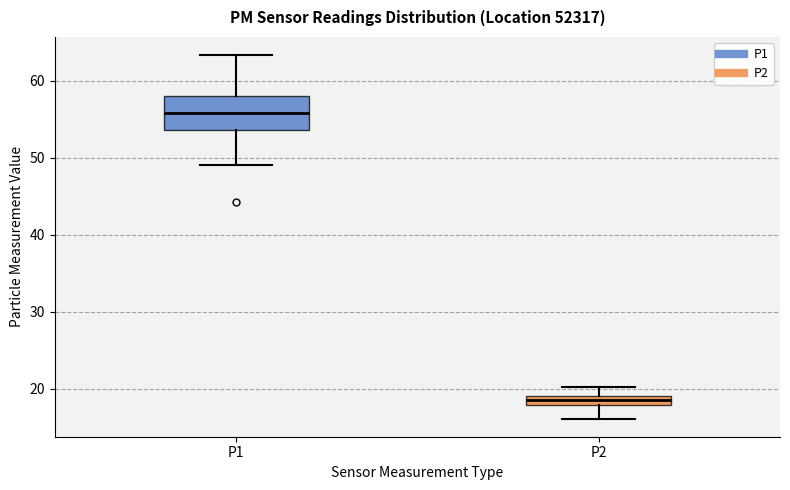

Which box is the tallest, from its lower edge to its upper edge?

P1